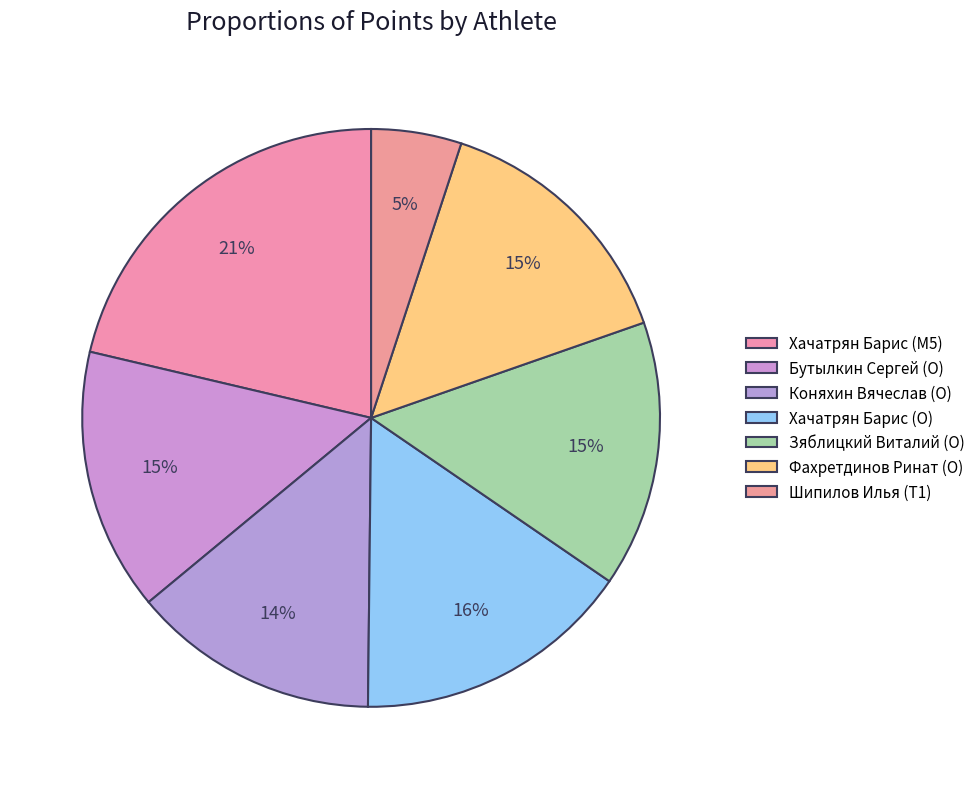

Is Хачатрян Барис (M5) the majority of the pie?

No